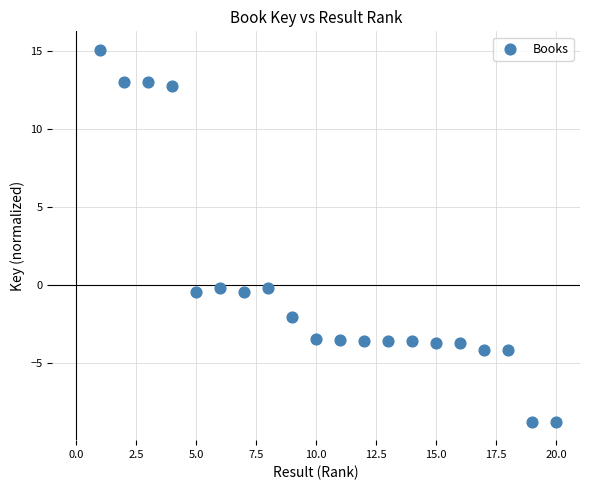

What is the range of X values (max minus min)?

19.0